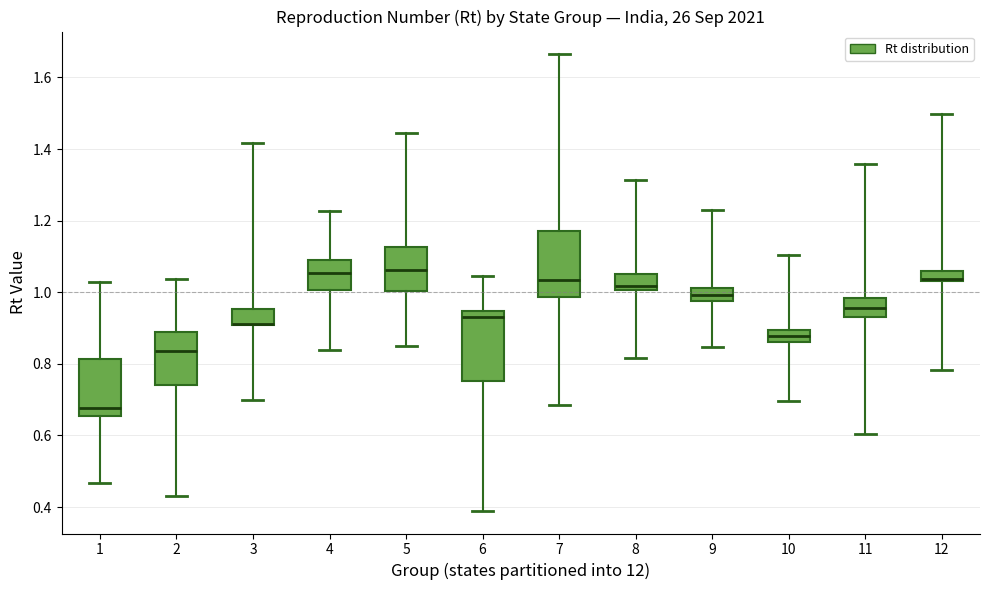

Where does the lower whisker of the box at x = 5 end on the y-axis? The values are not printed on the chart, so give them approximately, as read against the axis.

0.84